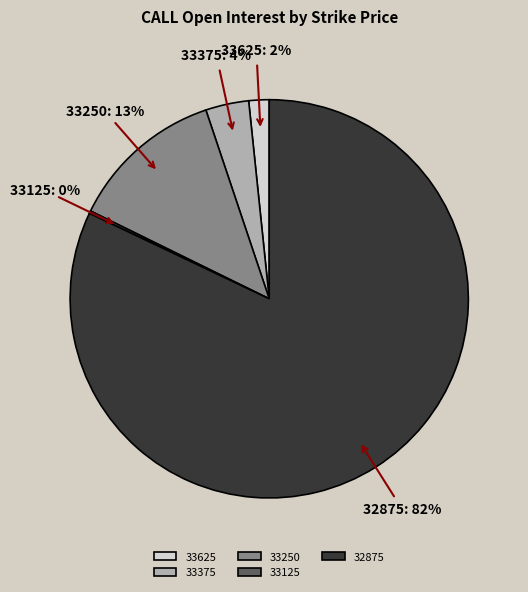

To the nearest percent, what is the difference between the 33250 and 33625 slice percentages?

11%